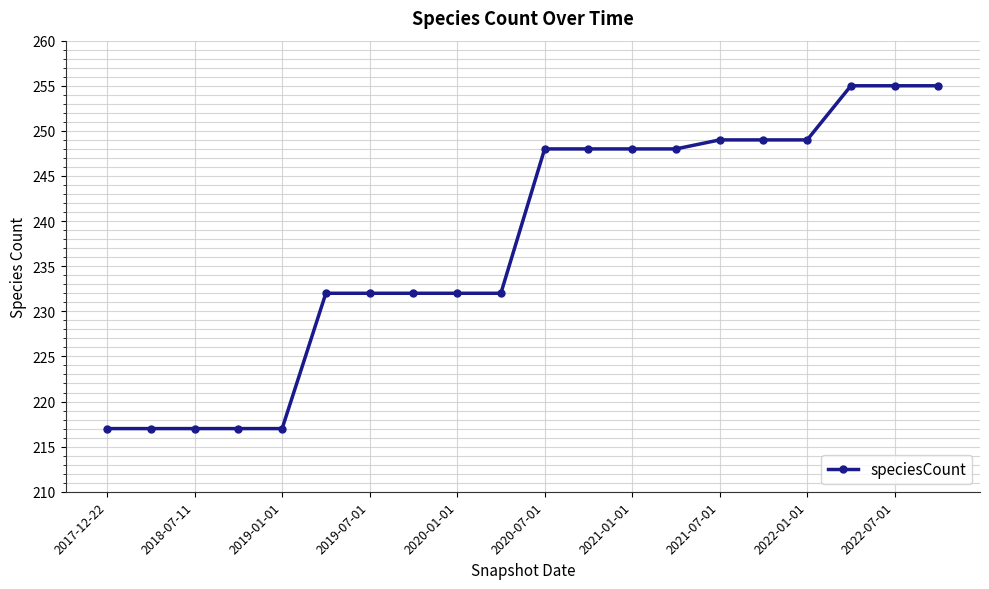

What is the difference between the second highest and minimum values?

38